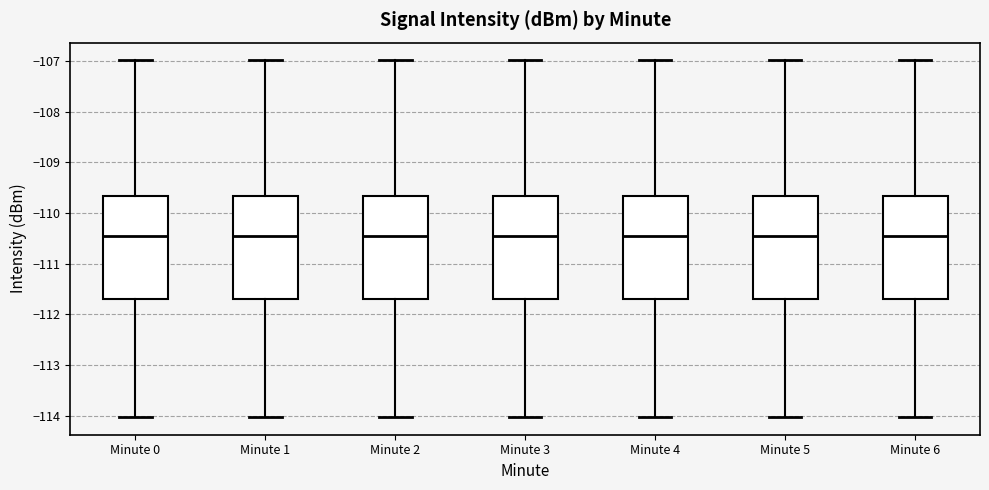

Where does the upper whisker of the box for Minute 6 end on the y-axis? The values are not printed on the chart, so give them approximately, as read against the axis.

-107.0